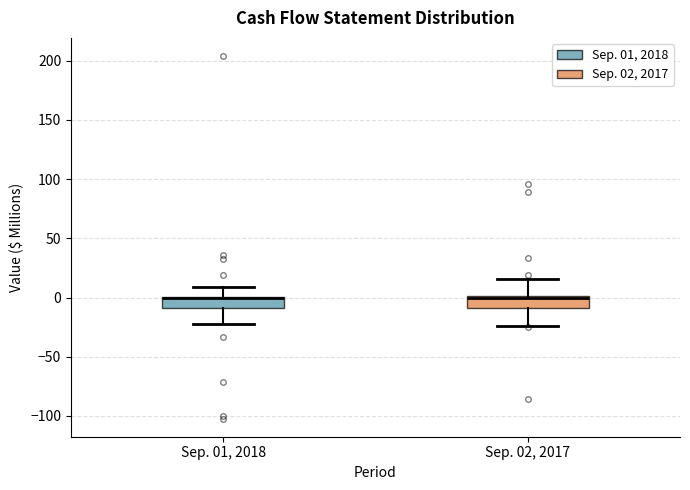

Reading left to right, read every box against the y-axis: the position of its median line, the range the box covers, and the ends of its whiskers. The values are not printed on the chart, so give them approximately, as read against the axis.

Sep. 01, 2018: median 0 (drawn on the box's upper edge), box -10 to 0, whiskers -20 to 10
Sep. 02, 2017: median 0, box -10 to 0, whiskers -25 to 15